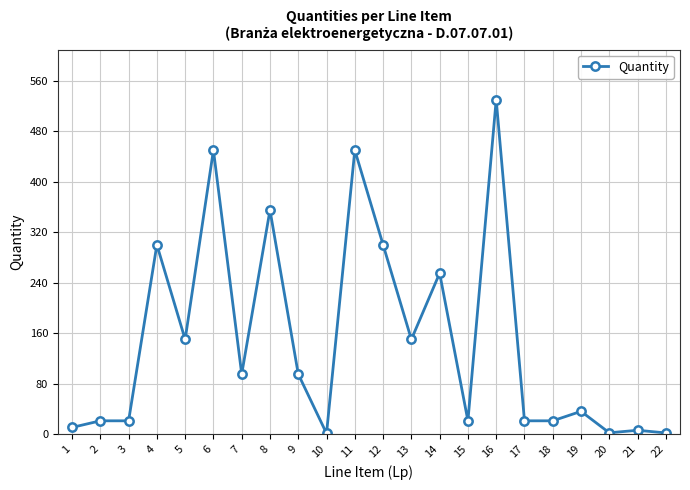

How many data points does each series have?

22